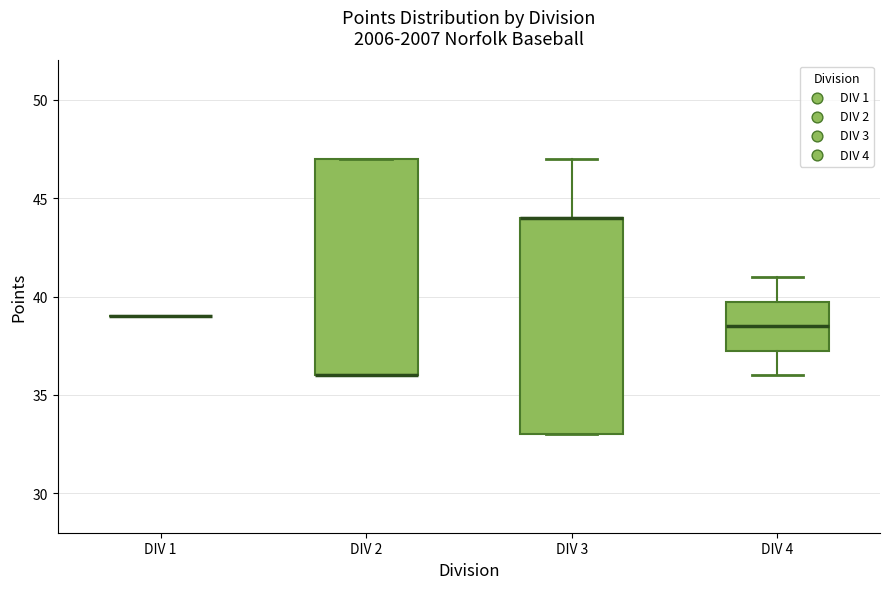

Reading left to right, transcribe this box plot: for each box, give where its median line is, the range the box spans, and where its two whiskers end, as read against the y-axis. The values are not printed on the chart, so give them approximately, as read against the axis.

DIV 1: box collapsed to a line at 39.0, whiskers 39.0 to 39.0
DIV 2: median 36.0 (drawn on the box's lower edge), box 36.0 to 47.0, whiskers 36.0 to 47.0
DIV 3: median 44.0 (drawn on the box's upper edge), box 33.0 to 44.0, whiskers 33.0 to 47.0
DIV 4: median 38.5, box 37.5 to 40.0, whiskers 36.0 to 41.0